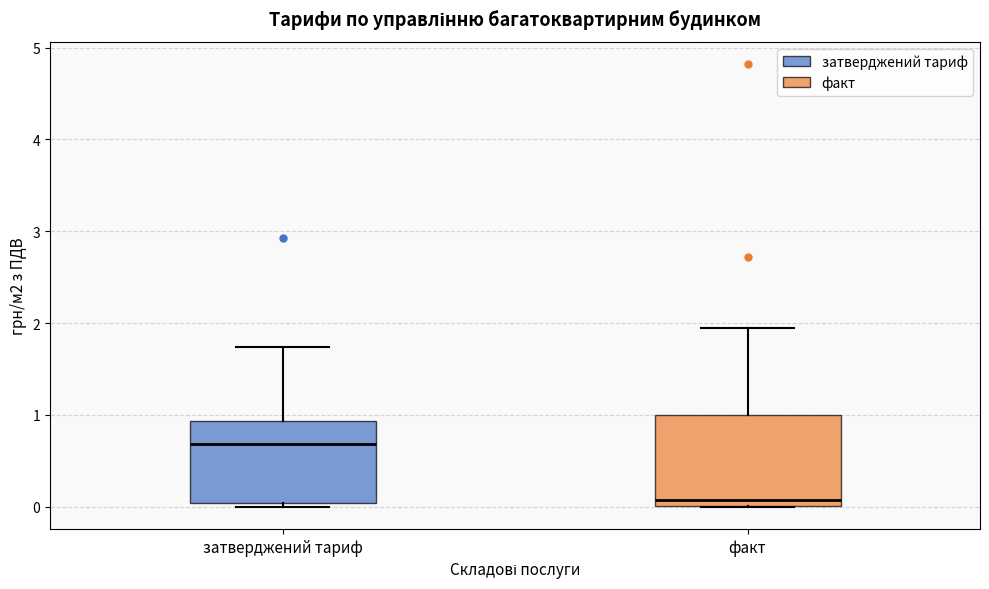

Reading left to right, transcribe this box plot: for each box, give where its median line is, the range the box spans, and where its two whiskers end, as read against the y-axis. The values are not printed on the chart, so give them approximately, as read against the axis.

затверджений тариф: median 0.7, box 0.0 to 0.9, whiskers 0.0 (just below the box's lower edge) to 1.7
факт: median 0.1, box 0.0 to 1.0, whiskers 0.0 to 1.9